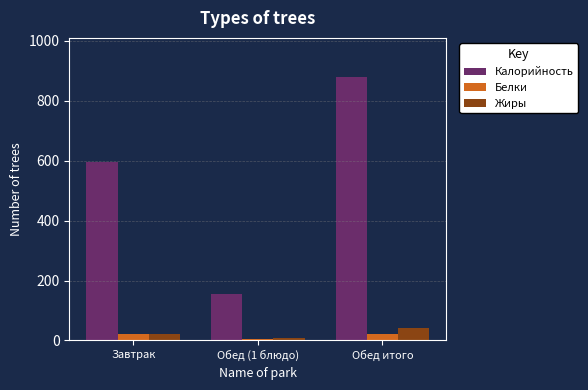

How many data points in Калорийность are less than 596?

1